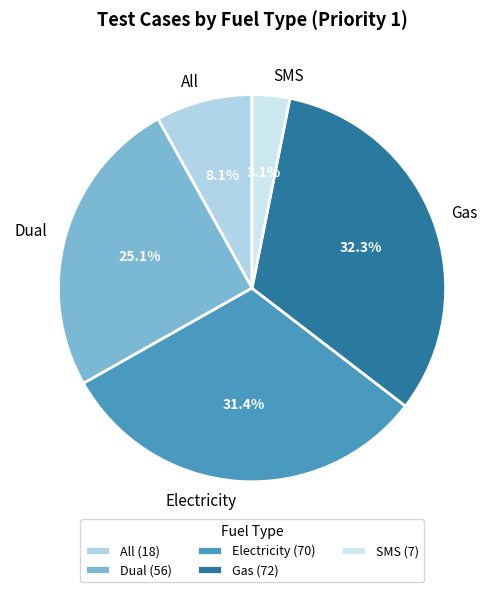

The All slice represents 8% of the pie. True or false?

True